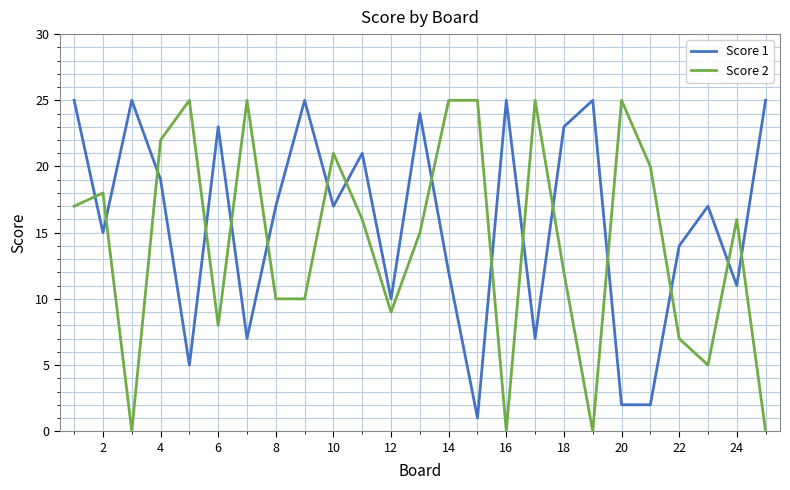

List the series in order of their overall mean, highest first.

Score 1, Score 2